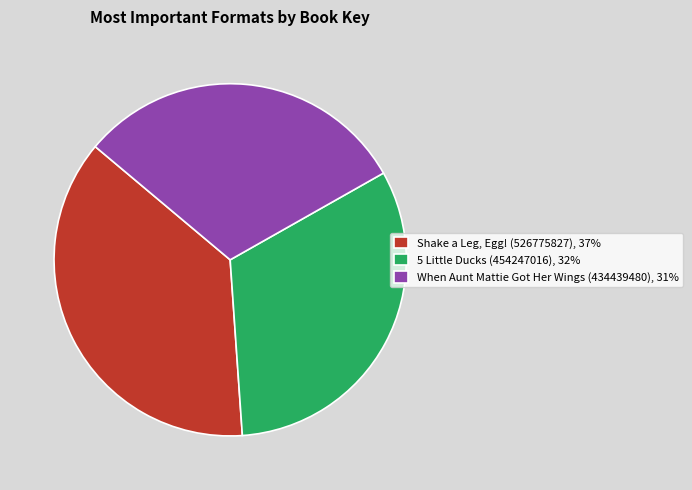

Which category has the biggest portion of the pie?

Shake a Leg, Egg! (526775827)